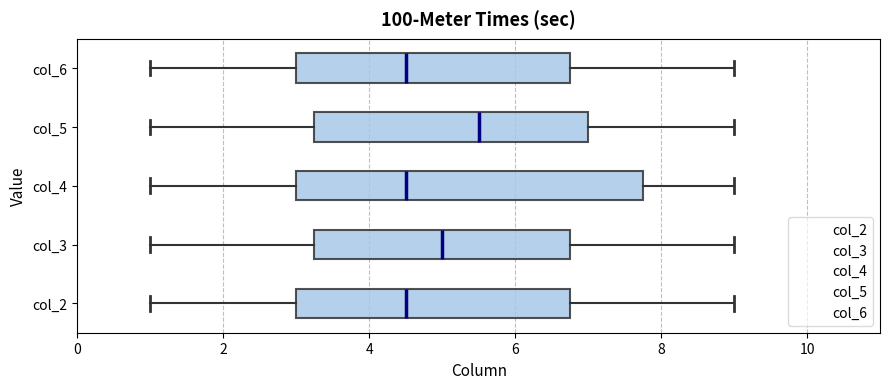

Reading bottom to top, read every box against the x-axis: the position of its median line, the range the box covers, and the ends of its whiskers. The values are not printed on the chart, so give them approximately, as read against the axis.

col_2: median 4.6, box 3.0 to 6.8, whiskers 1.0 to 9.0
col_3: median 5.0, box 3.2 to 6.8, whiskers 1.0 to 9.0
col_4: median 4.6, box 3.0 to 7.8, whiskers 1.0 to 9.0
col_5: median 5.6, box 3.2 to 7.0, whiskers 1.0 to 9.0
col_6: median 4.6, box 3.0 to 6.8, whiskers 1.0 to 9.0